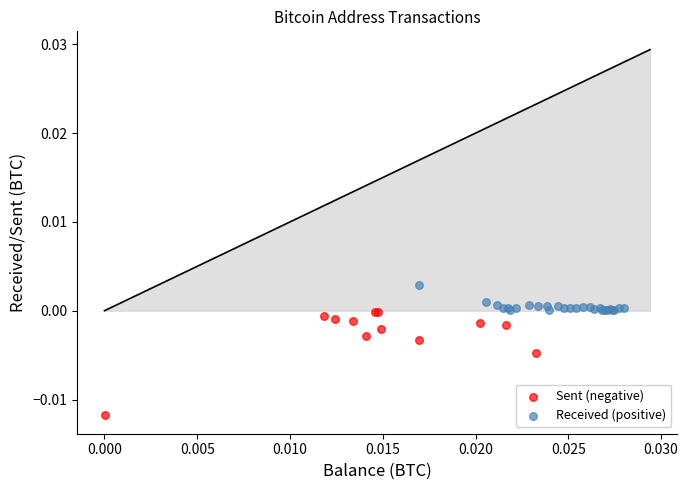

What are all the series names shown in the legend?

Sent (negative), Received (positive)